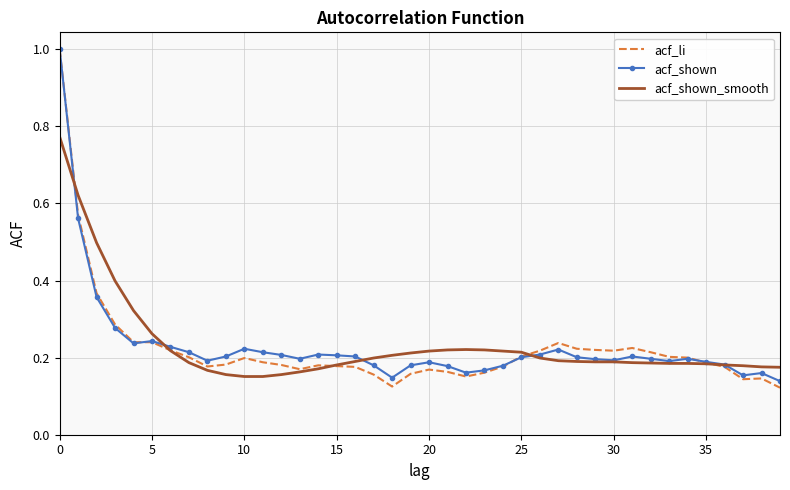

True or false: acf_shown_smooth and acf_shown intersect in this chart.

True